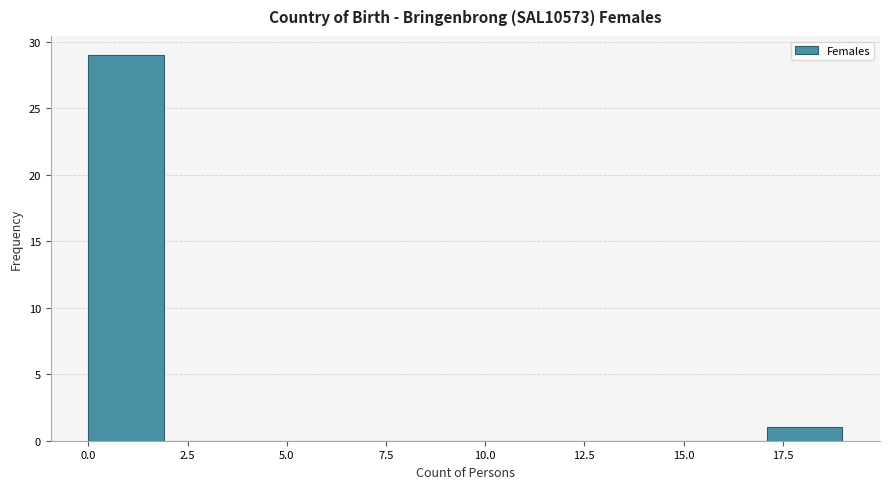

Read against the x-axis, roughly where is the centre of the tallest bar?

1.0